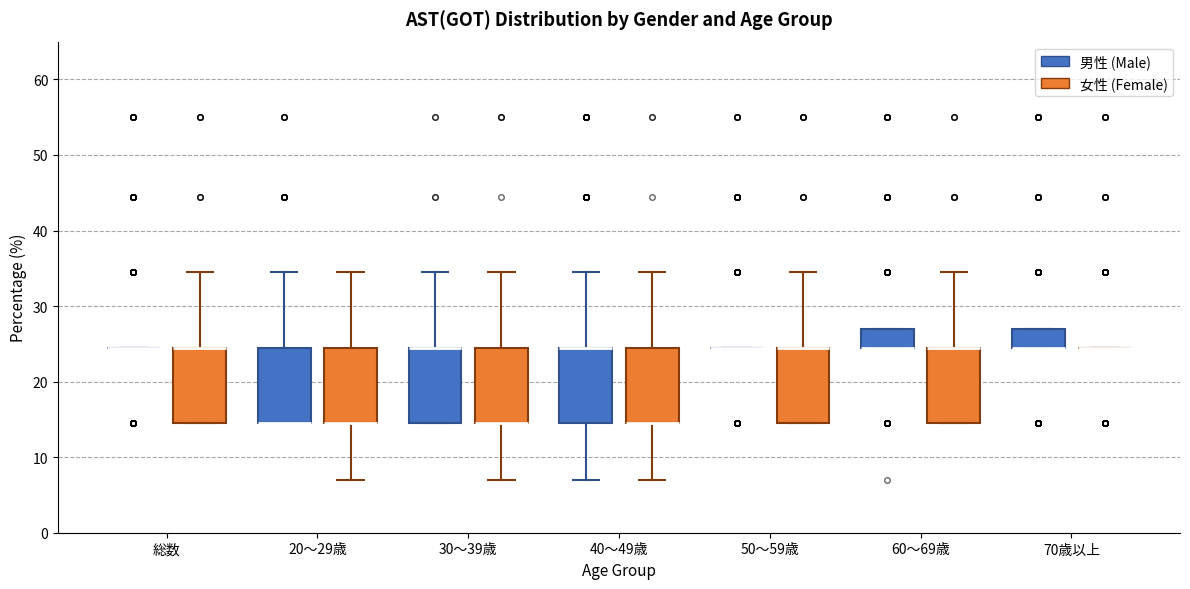

Reading left to right, read every box against the y-axis: the position of its median line, the range the box covers, and the ends of its whiskers. The values are not printed on the chart, so give them approximately, as read against the axis.

総数 (男性 (Male)): box collapsed to a line at 25, whiskers 25 to 25
総数 (女性 (Female)): median 25 (drawn on the box's upper edge), box 15 to 25, whiskers 15 to 35
20～29歳 (男性 (Male)): median 15 (drawn on the box's lower edge), box 15 to 25, whiskers 15 to 35
20～29歳 (女性 (Female)): median 15 (drawn on the box's lower edge), box 15 to 25, whiskers 7 to 35
30～39歳 (男性 (Male)): median 25 (drawn on the box's upper edge), box 15 to 25, whiskers 15 to 35
30～39歳 (女性 (Female)): median 15 (drawn on the box's lower edge), box 15 to 25, whiskers 7 to 35
40～49歳 (男性 (Male)): median 25 (drawn on the box's upper edge), box 15 to 25, whiskers 7 to 35
40～49歳 (女性 (Female)): median 15 (drawn on the box's lower edge), box 15 to 25, whiskers 7 to 35
50～59歳 (男性 (Male)): box collapsed to a line at 25, whiskers 25 to 25
50～59歳 (女性 (Female)): median 25 (drawn on the box's upper edge), box 15 to 25, whiskers 15 to 35
60～69歳 (男性 (Male)): median 25 (drawn on the box's lower edge), box 25 to 27, whiskers 25 to 27
60～69歳 (女性 (Female)): median 25 (drawn on the box's upper edge), box 15 to 25, whiskers 15 to 35
70歳以上 (男性 (Male)): median 25 (drawn on the box's lower edge), box 25 to 27, whiskers 25 to 27
70歳以上 (女性 (Female)): box collapsed to a line at 25, whiskers 25 to 25